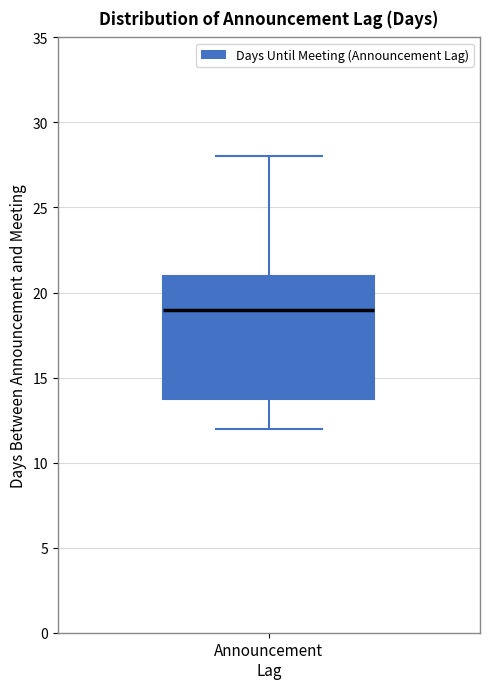

Transcribe this box plot: give where the median line is, the range the box spans, and where the two whiskers end, as read against the y-axis. The values are not printed on the chart, so give them approximately, as read against the axis.

median 19, box 14 to 21, whiskers 12 to 28